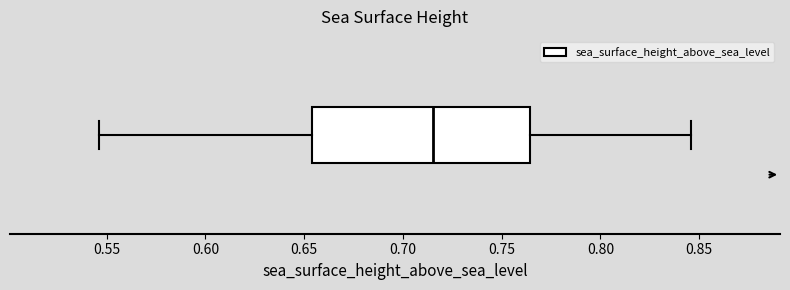

Transcribe this box plot: give where the median line is, the range the box spans, and where the two whiskers end, as read against the x-axis. The values are not printed on the chart, so give them approximately, as read against the axis.

median 0.715, box 0.655 to 0.765, whiskers 0.545 to 0.845